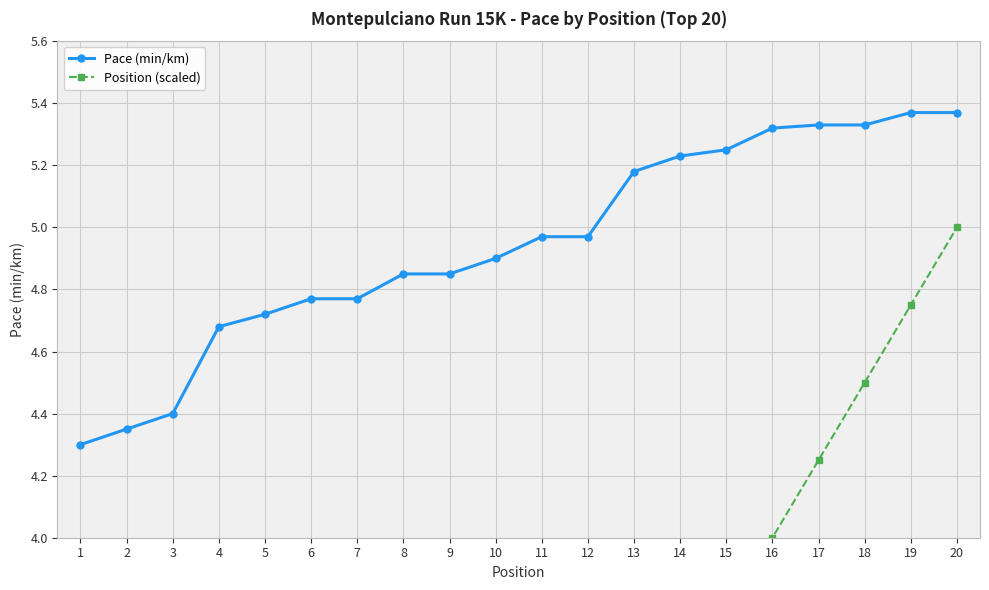

Is it true that Position (scaled) equals 2.2 at 9?

True